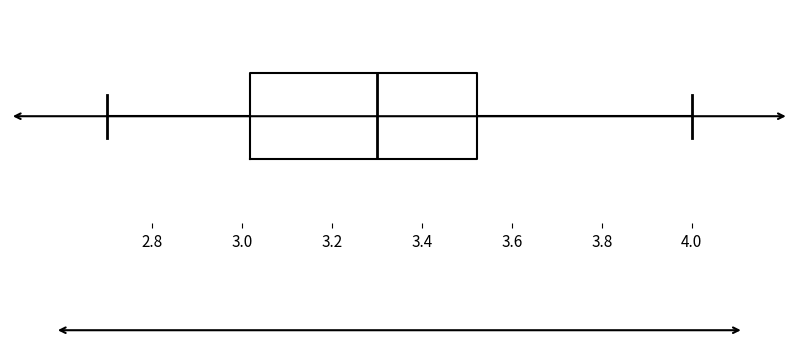

Transcribe this box plot: give where the median line is, the range the box spans, and where the two whiskers end, as read against the x-axis. The values are not printed on the chart, so give them approximately, as read against the axis.

median 3.30, box 3.02 to 3.52, whiskers 2.70 to 4.00